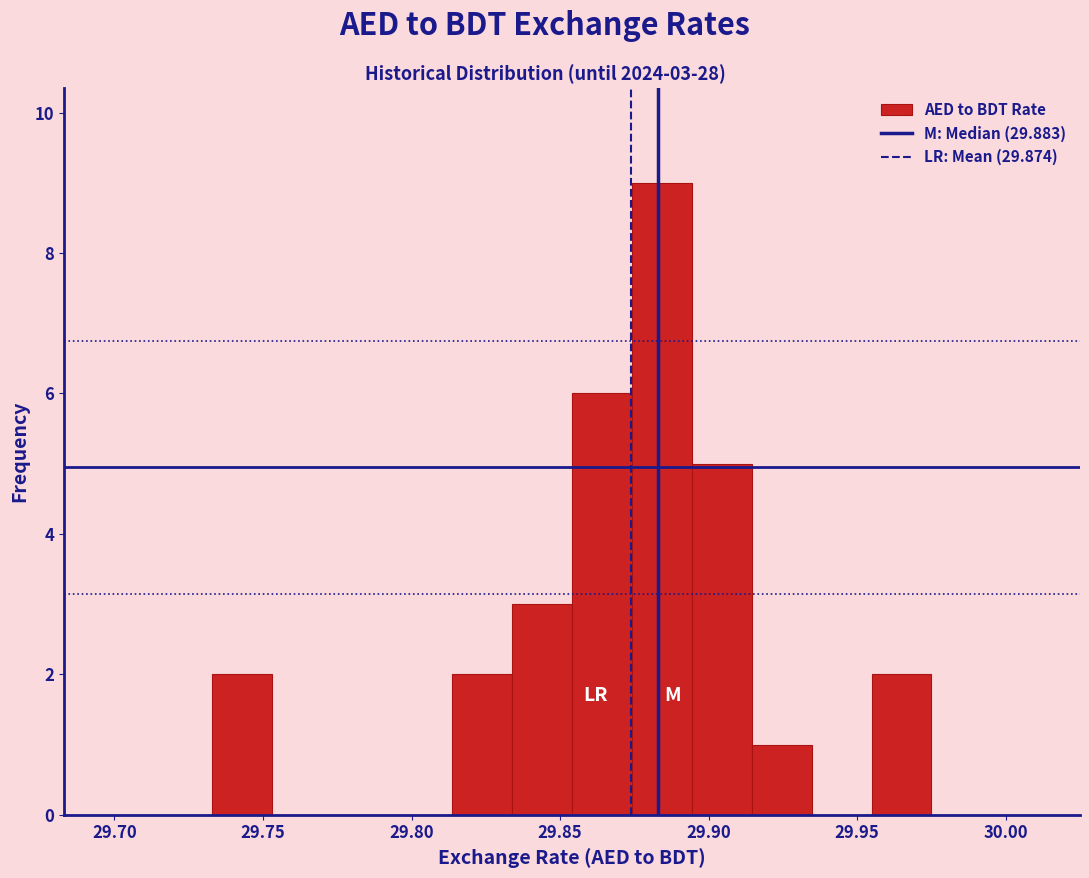

Which range on the x-axis has the tallest bar?

29.875 to 29.895